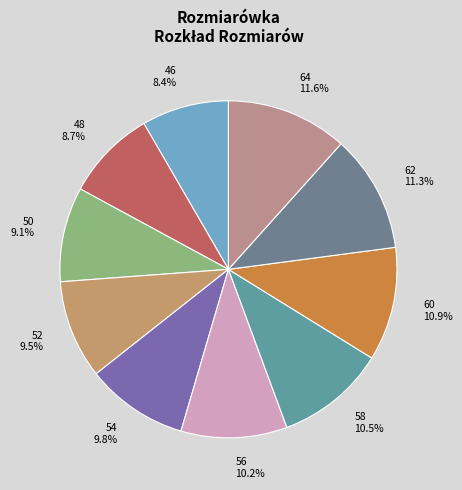

What portion of the pie excludes 56?

89.8%